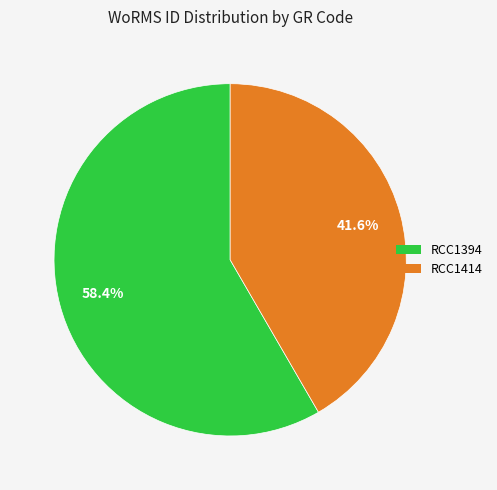

To the nearest percent, what is the difference between the RCC1394 and RCC1414 slice percentages?

17%